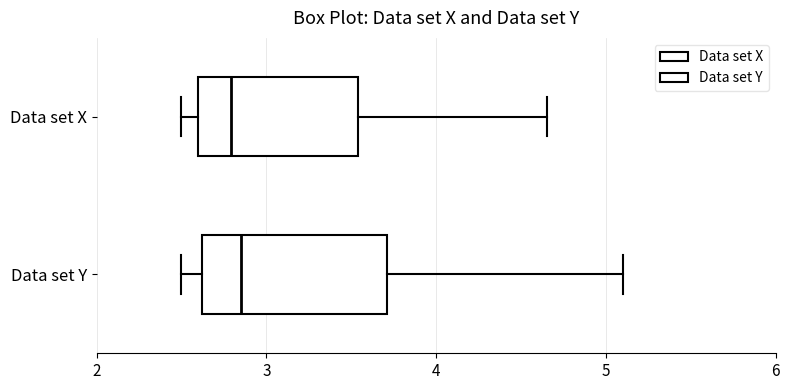

Reading bottom to top, transcribe this box plot: for each box, give where its median line is, the range the box spans, and where its two whiskers end, as read against the x-axis. The values are not printed on the chart, so give them approximately, as read against the axis.

Data set Y: median 2.9, box 2.6 to 3.7, whiskers 2.5 to 5.1
Data set X: median 2.8, box 2.6 to 3.5, whiskers 2.5 to 4.7